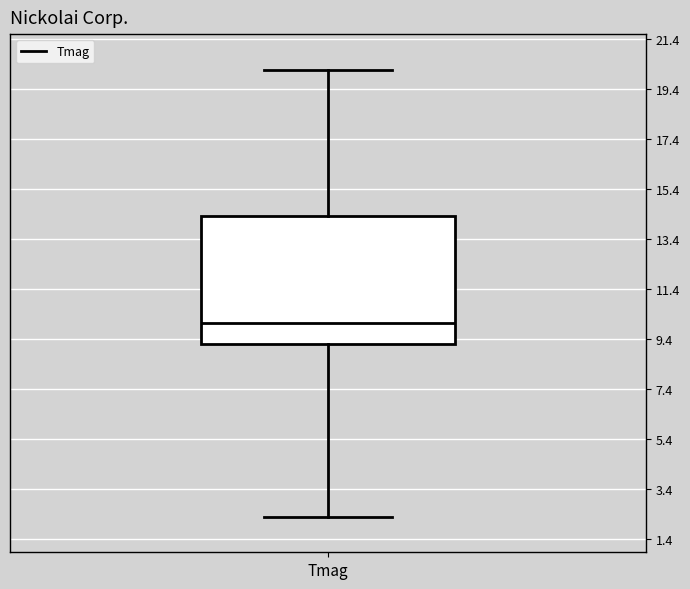

Where does the lower whisker of the box for Tmag end on the y-axis? The values are not printed on the chart, so give them approximately, as read against the axis.

2.2